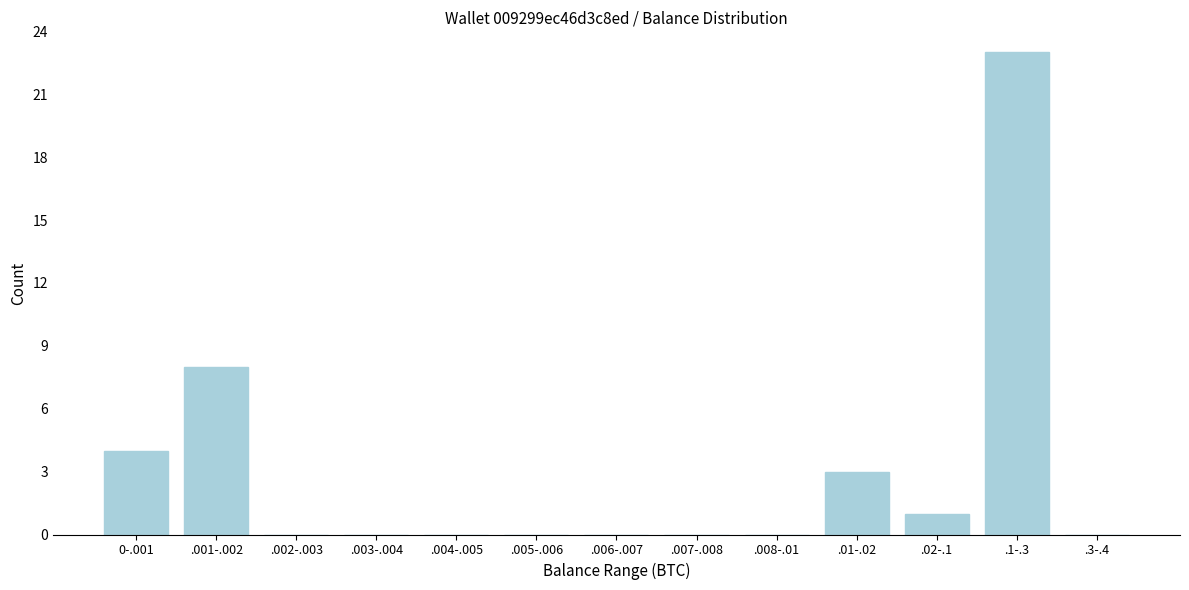

Reading left to right, transcribe all the data shown in this chart.

0-.001=4	.001-.002=8	.002-.003=0	.003-.004=0	.004-.005=0	.005-.006=0	.006-.007=0	.007-.008=0	.008-.01=0	.01-.02=3	.02-.1=1	.1-.3=23	.3-.4=0